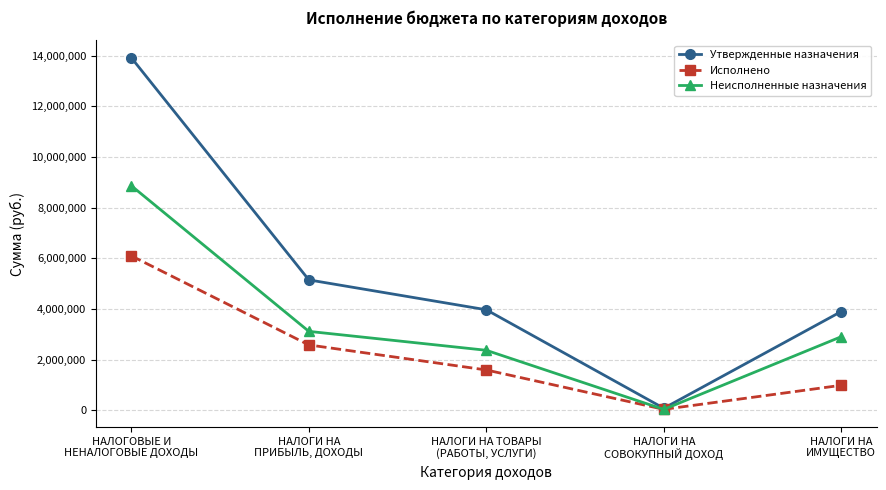

What is the sum of the Исполнено values at НАЛОГИ НА
ИМУЩЕСТВО and НАЛОГИ НА
СОВОКУПНЫЙ ДОХОД?

1037779.2